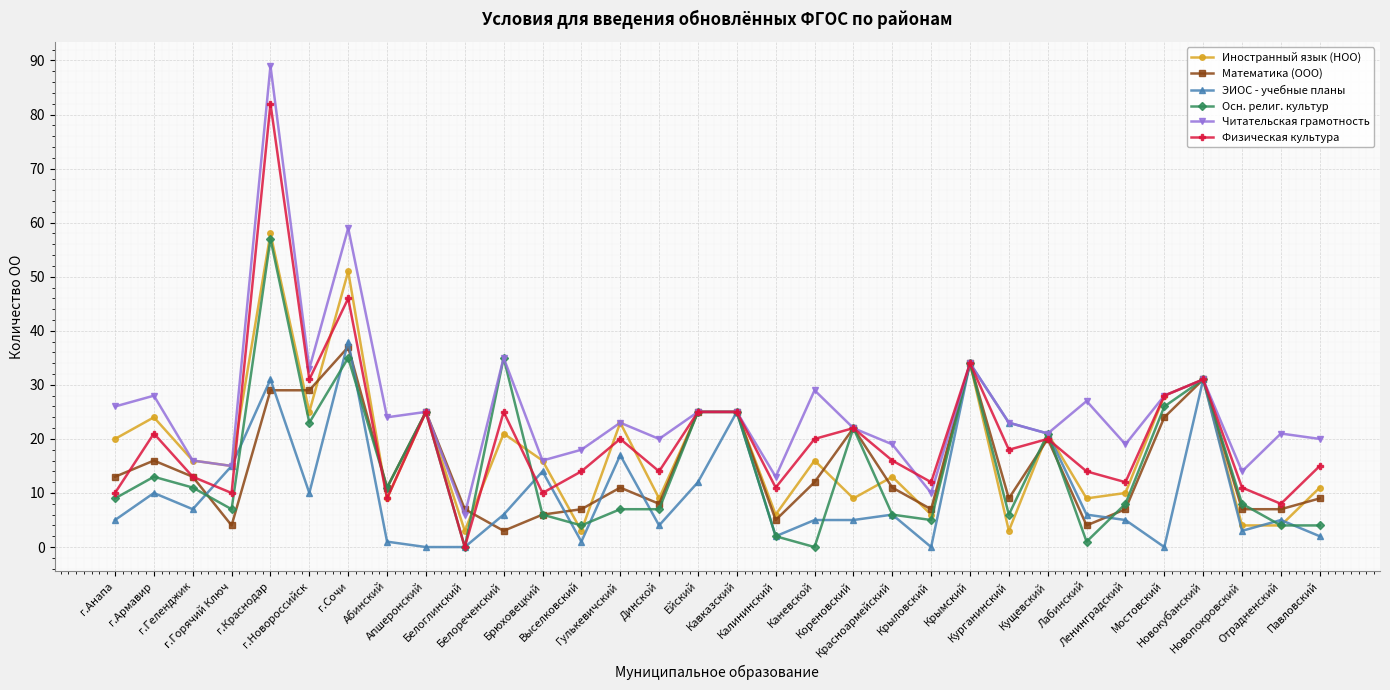

True or false: Иностранный язык (НОО) has more than 1 points higher than both neighbors.

True